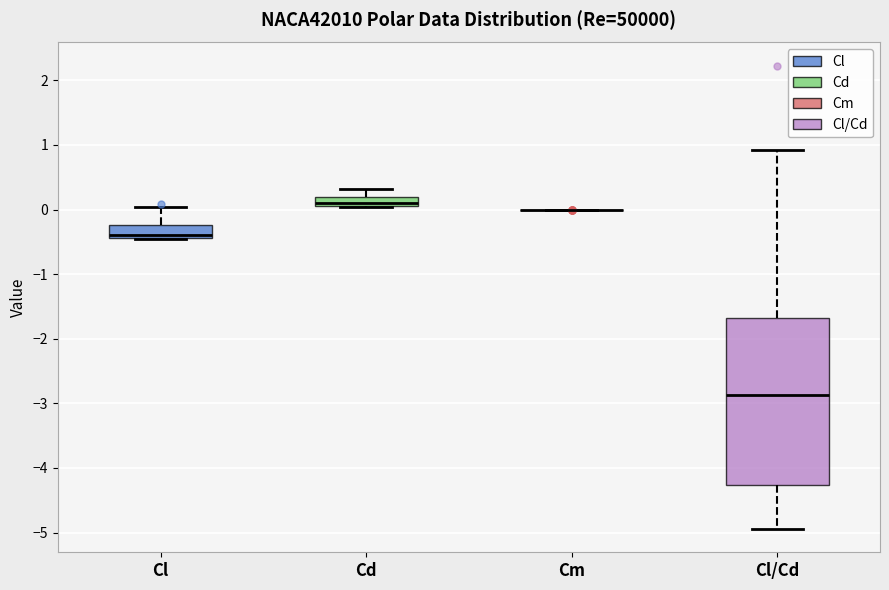

Which box is the tallest, from its lower edge to its upper edge?

Cl/Cd